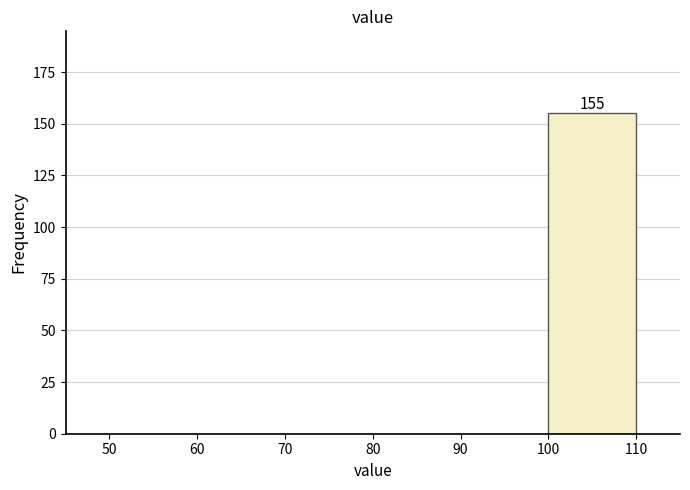

Over which range of the x-axis is the bar tallest?

100 to 110